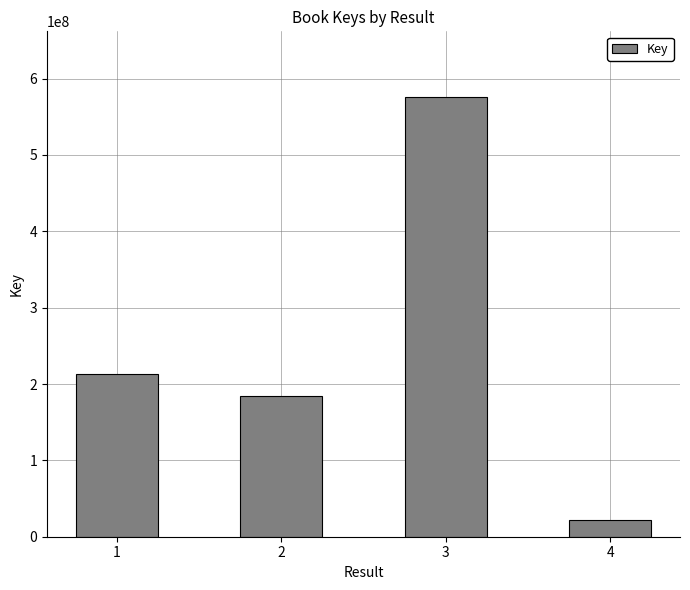

What is the value of the 4th bar from the left?

22010872